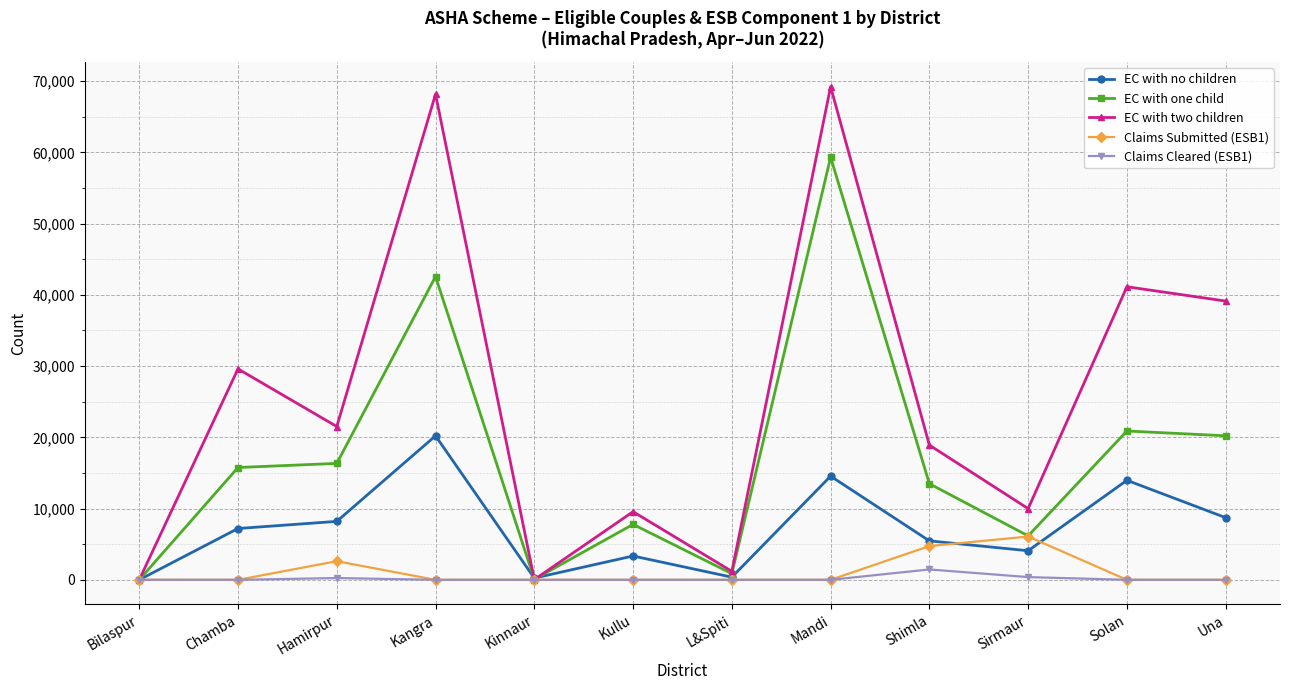

Which series has the widest spread of values?

EC with two children